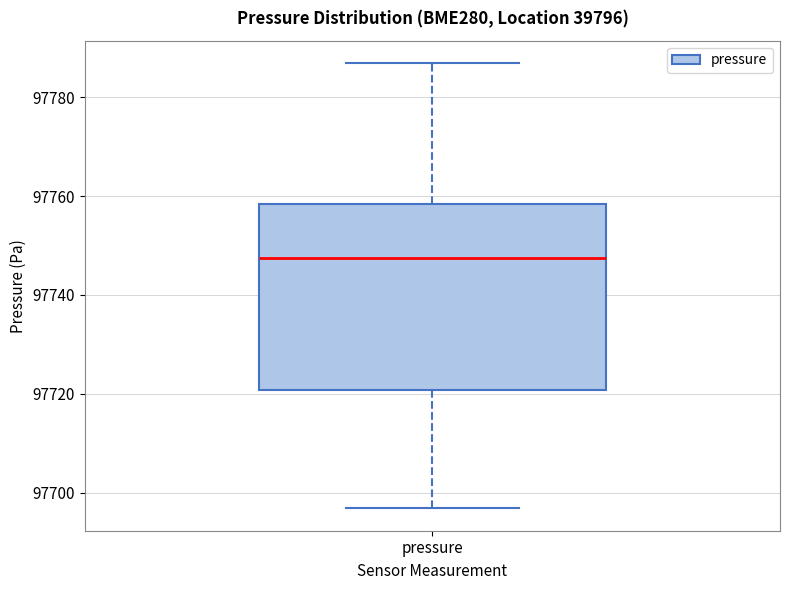

Where is the upper edge of the box for pressure on the y-axis? The values are not printed on the chart, so give them approximately, as read against the axis.

97758